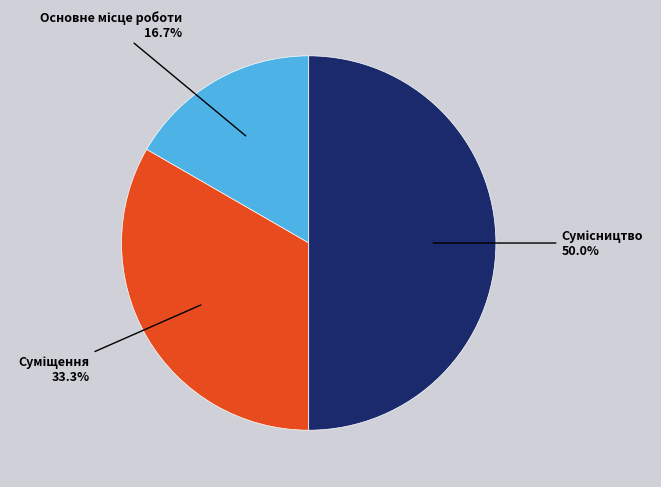

Which has a higher value, Суміщення or Сумісництво?

Сумісництво